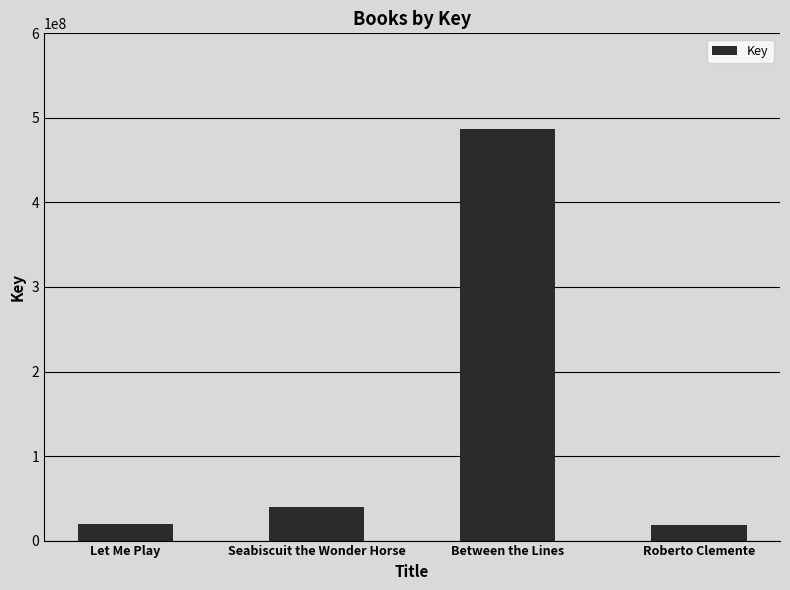

Approximately how many times larger is the value at Roberto Clemente compared to Seabiscuit the Wonder Horse?

0.5